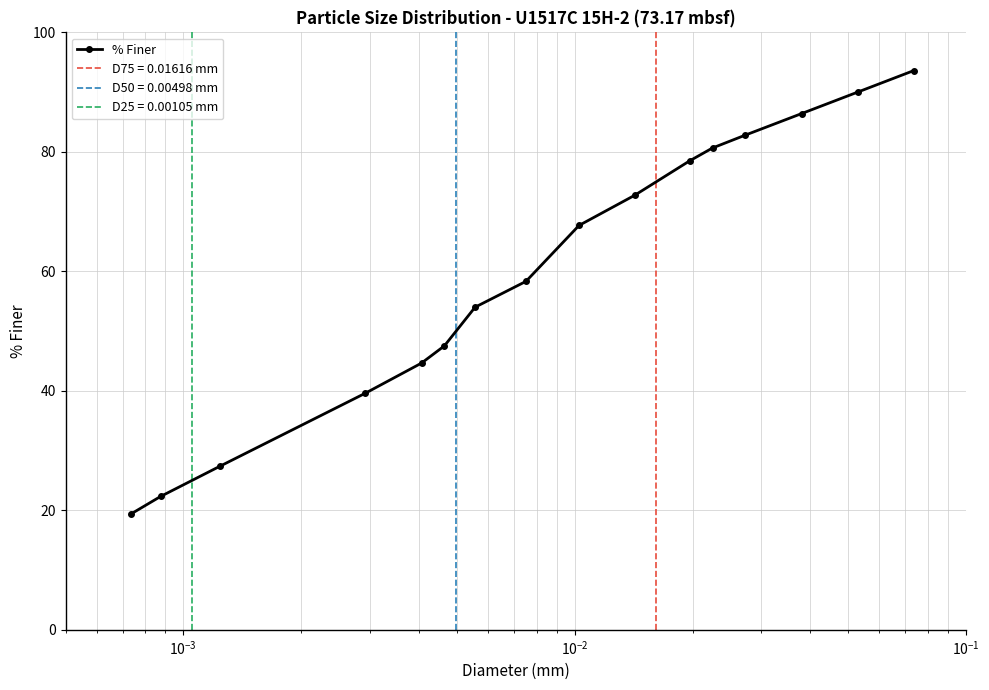

How many data points are less than 67?

8